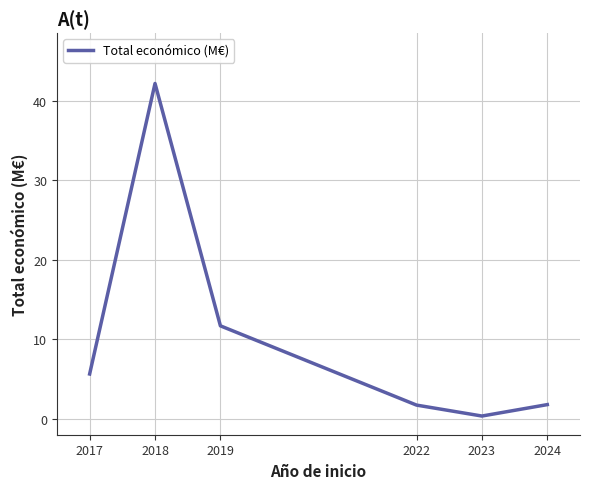

What is the difference between the values at 2017 and 2023?

5.3